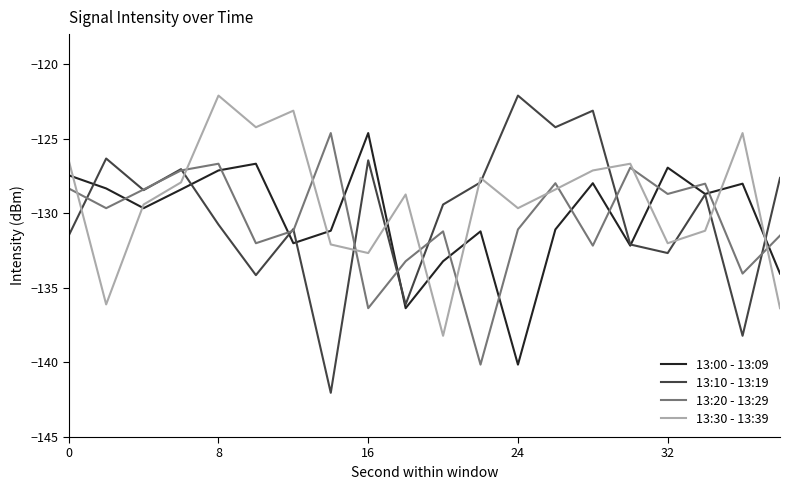

Which series has the largest range (max minus min)?

13:10 - 13:19